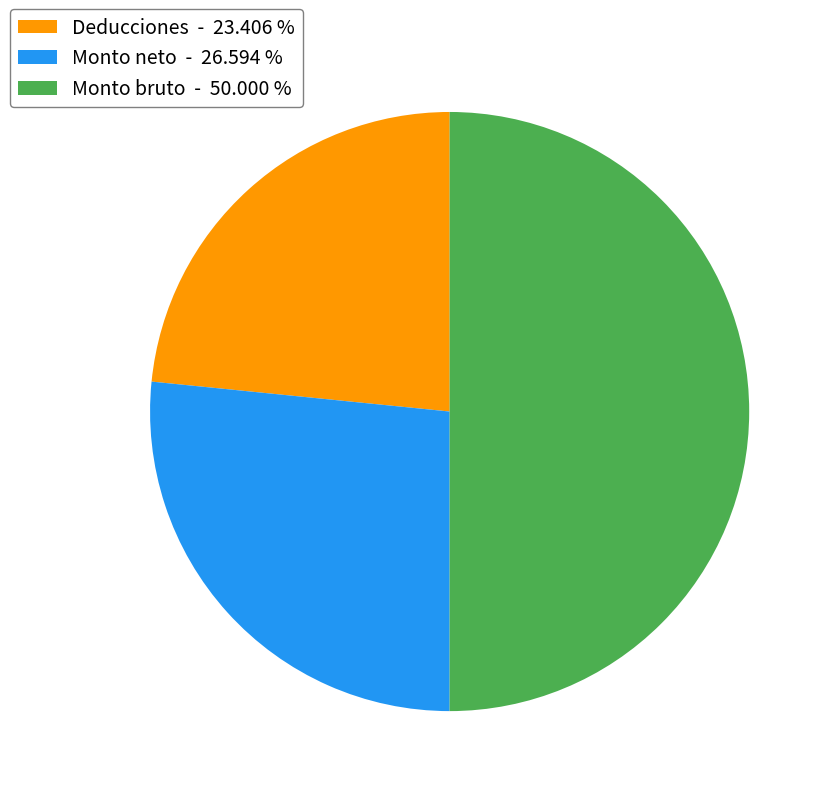

What is the smallest slice in the pie chart?

Deducciones - 23.406 %